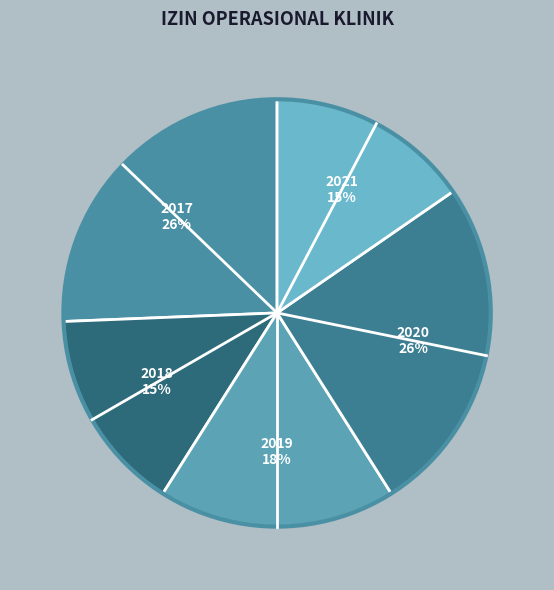

To the nearest percent, what is the average slice percentage?

20%